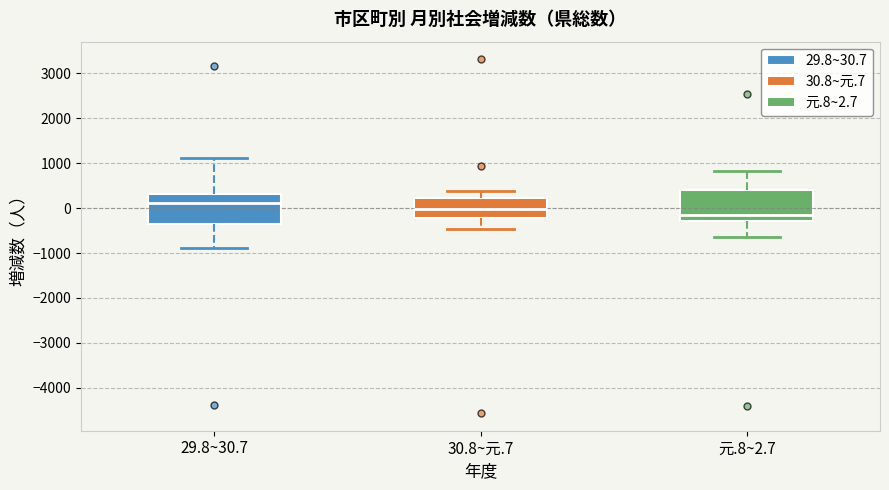

Where does the median line of the box for 29.8~30.7 sit on the y-axis? The values are not printed on the chart, so give them approximately, as read against the axis.

100